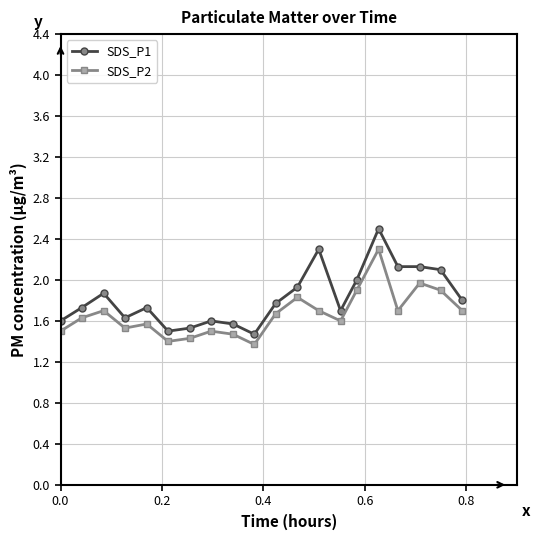

What is the maximum value for SDS_P2?

2.3